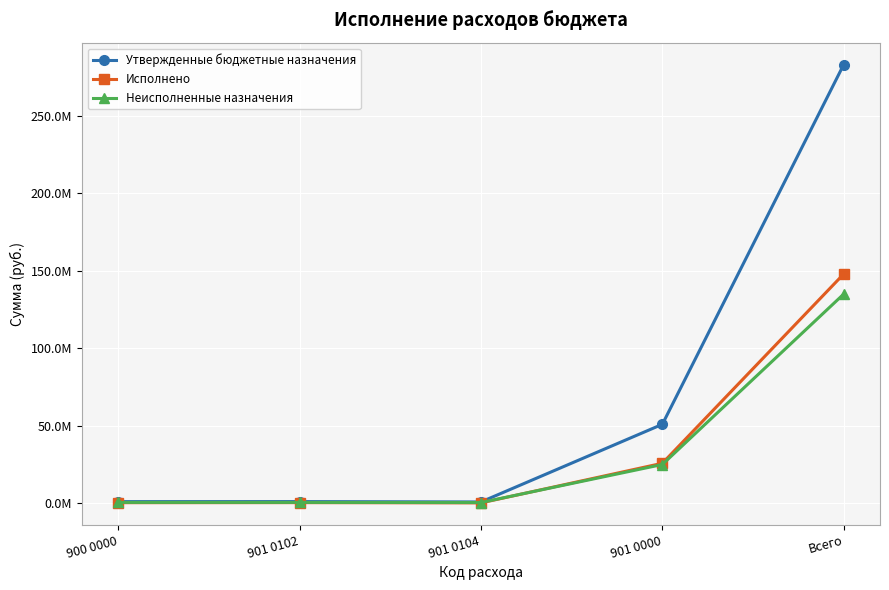

List the series in order of their peak value, highest first.

Утвержденные бюджетные назначения, Исполнено, Неисполненные назначения